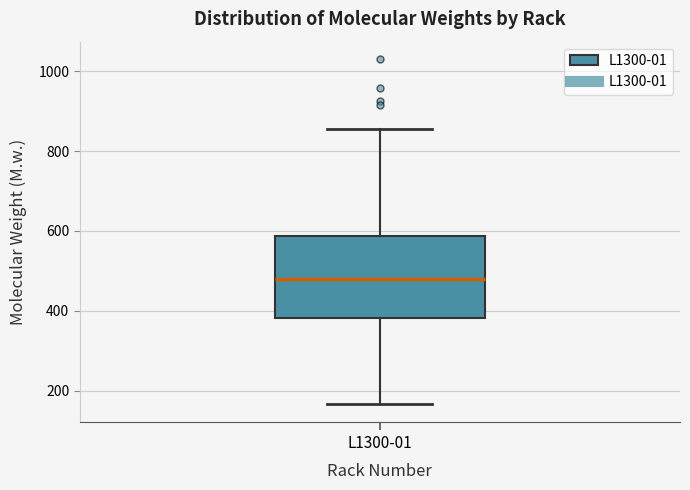

Transcribe this box plot: give where the median line is, the range the box spans, and where the two whiskers end, as read against the y-axis. The values are not printed on the chart, so give them approximately, as read against the axis.

median 480, box 380 to 580, whiskers 160 to 860